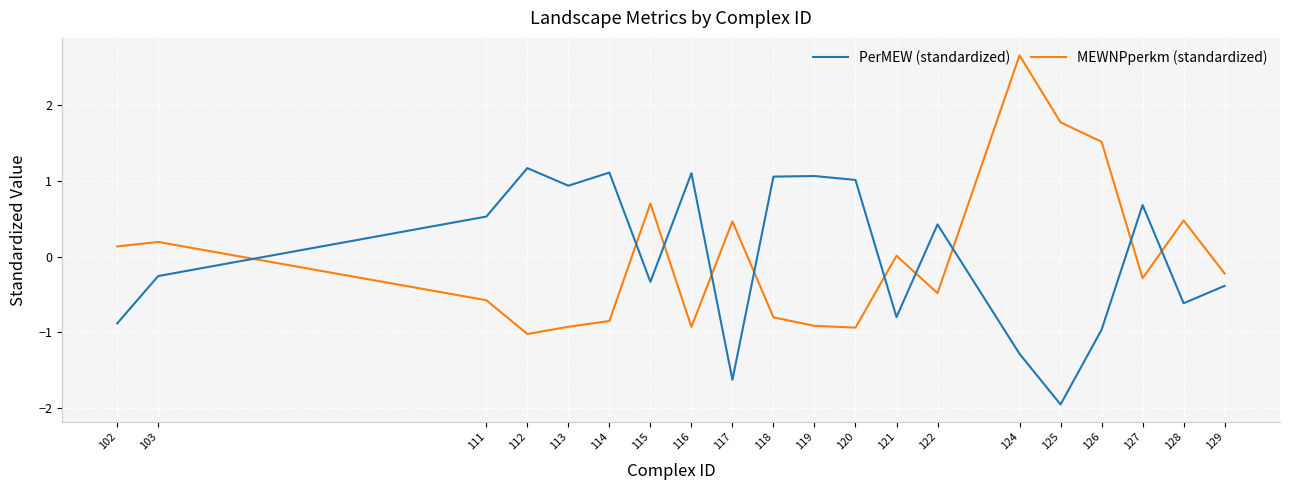

What is the total value across all series at 118?

0.3